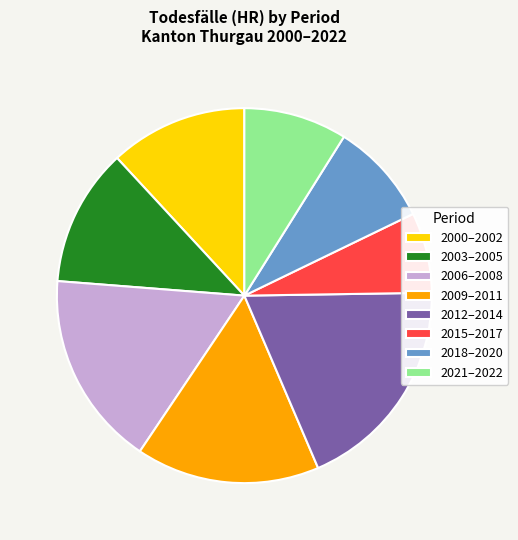

Which slice is the smallest?

2015–2017